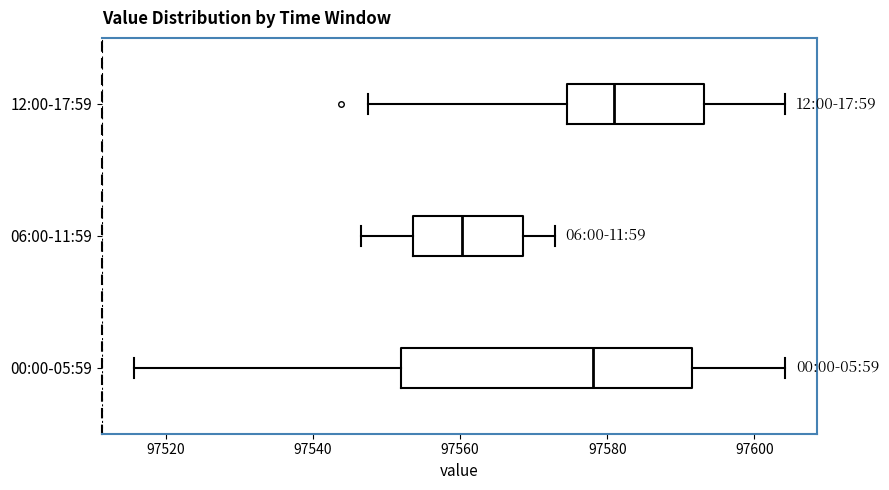

Comparing the boxes themselves (not the whiskers), which one is the widest?

00:00-05:59